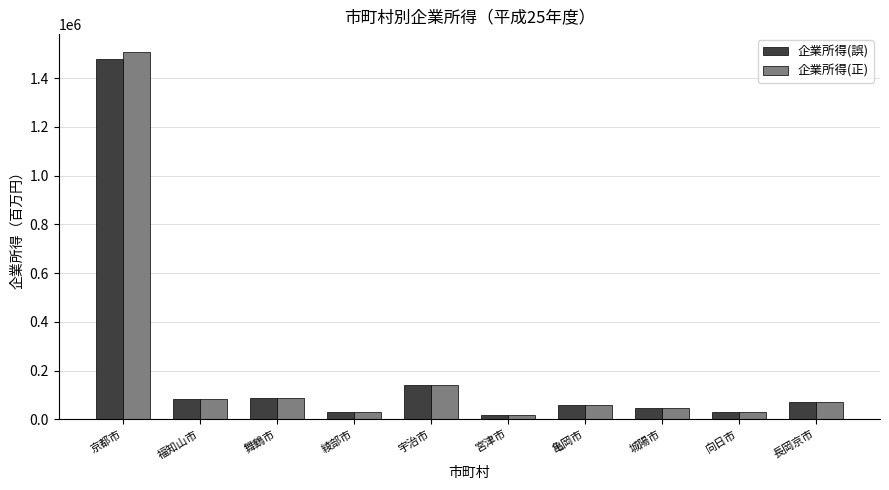

The value of 企業所得(誤) at 長岡京市 is 71449. True or false?

True